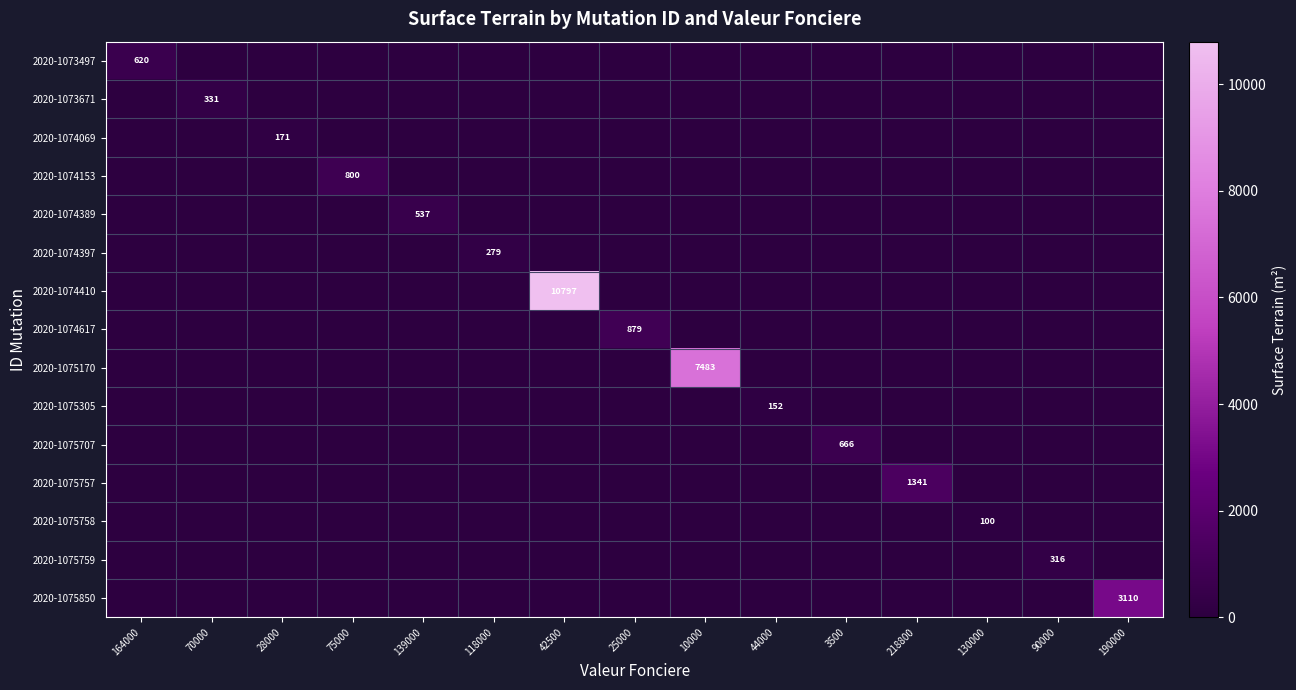

True or false: 2020-1075850 has a value of 3110 at 190000.

True